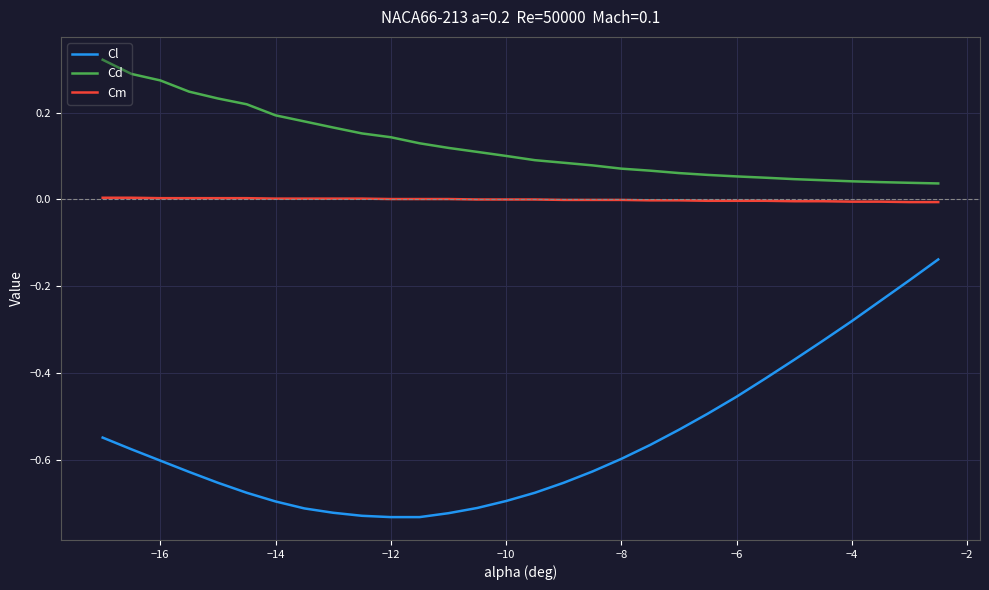

List the series in order of their overall mean, highest first.

Cd, Cm, Cl